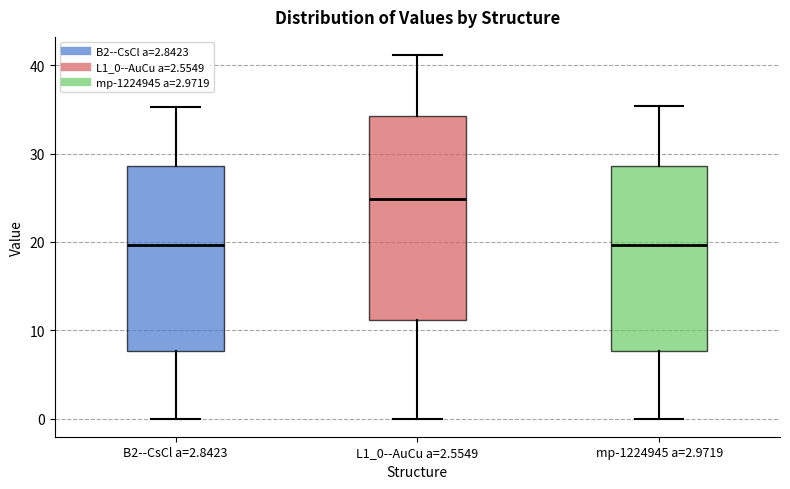

Comparing the boxes themselves (not the whiskers), which one is the tallest?

L1_0--AuCu a=2.5549